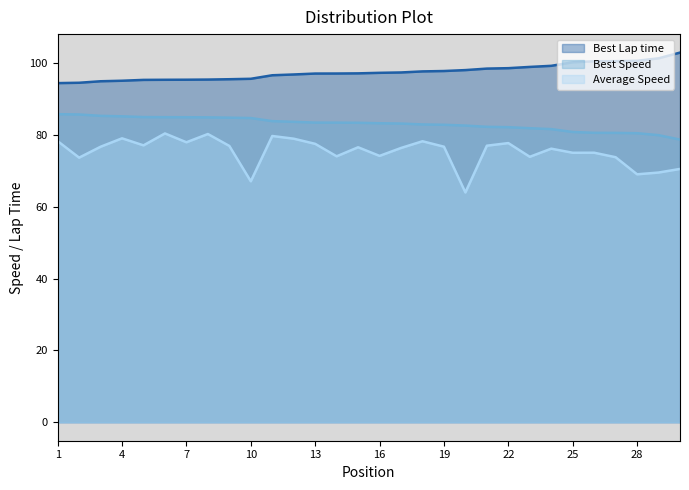

What is the spread (max minus min) of values at 21?

21.5